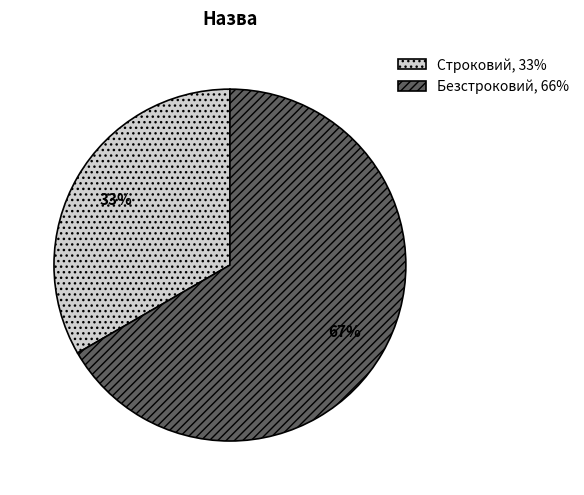

True or false: Строковий accounts for 33% of the total.

True